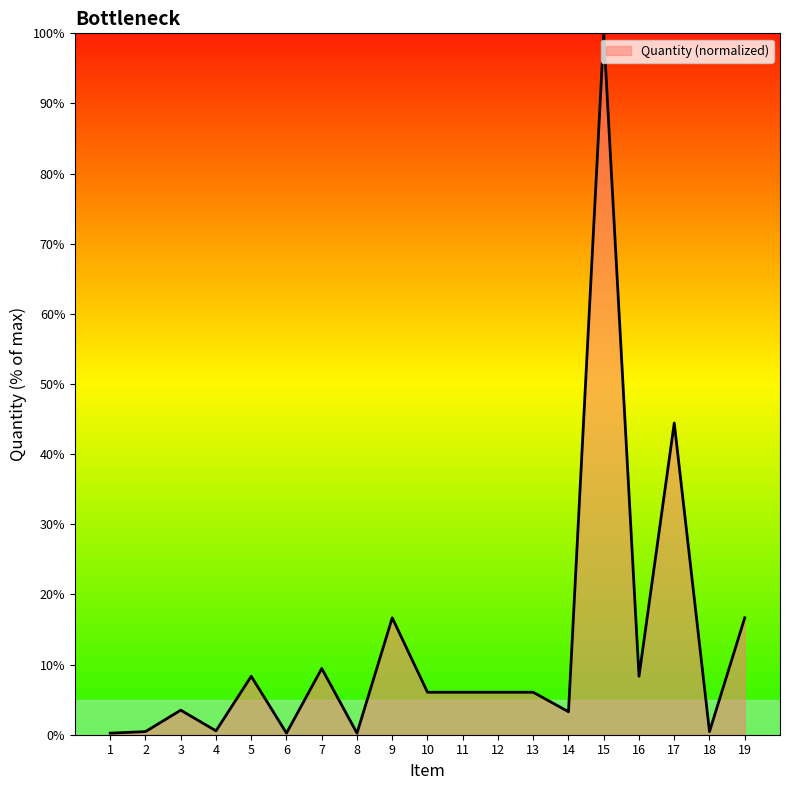

At which category does the chart reach its peak across all series?

15